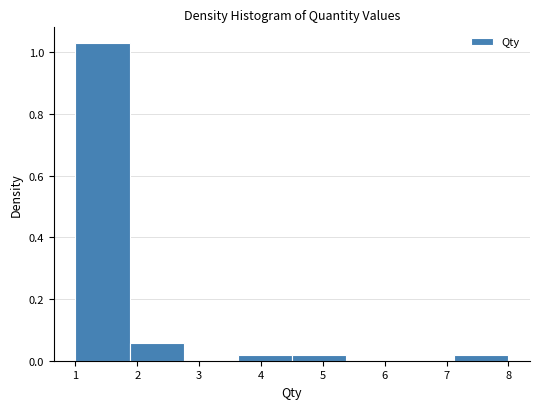

Reading left to right, list every bar in this chart as the range it spans on the x-axis followed by its height. Neither the bar edges nor the heights are printed on the chart, so give them approximately, as read against the axes.

1.0 to 1.9: 1.02
1.9 to 2.8: 0.06
2.8 to 3.6: 0
3.6 to 4.5: under 0.02
4.5 to 5.4: under 0.02
5.4 to 6.3: 0
6.3 to 7.1: 0
7.1 to 8.0: under 0.02